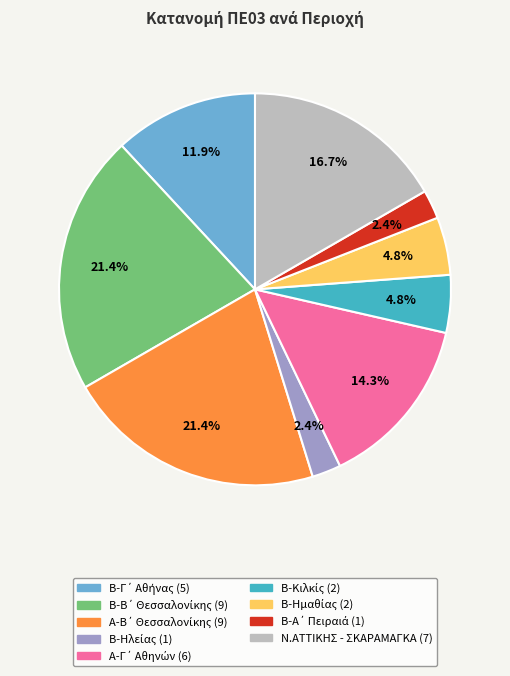

Does Ν.ΑΤΤΙΚΗΣ - ΣΚΑΡΑΜΑΓΚΑ account for over 50% of the chart?

No